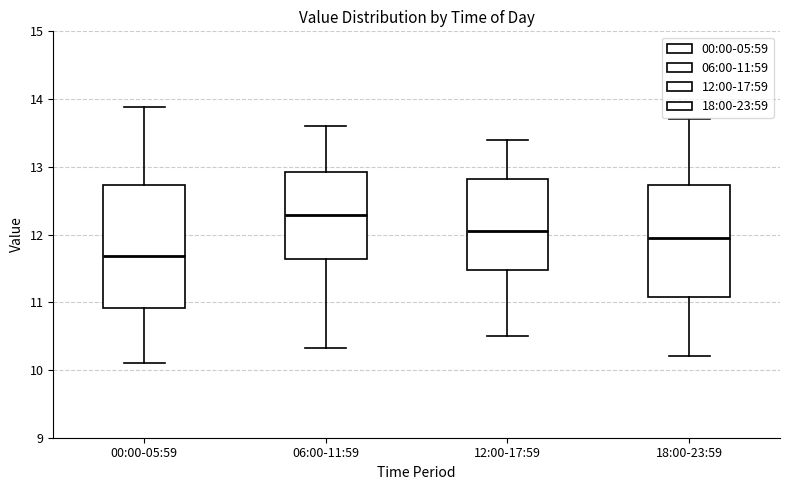

Reading left to right, read every box against the y-axis: the position of its median line, the range the box covers, and the ends of its whiskers. The values are not printed on the chart, so give them approximately, as read against the axis.

00:00-05:59: median 11.7, box 10.9 to 12.7, whiskers 10.1 to 13.9
06:00-11:59: median 12.3, box 11.6 to 12.9, whiskers 10.3 to 13.6
12:00-17:59: median 12.1, box 11.5 to 12.8, whiskers 10.5 to 13.4
18:00-23:59: median 12.0, box 11.1 to 12.7, whiskers 10.2 to 13.7